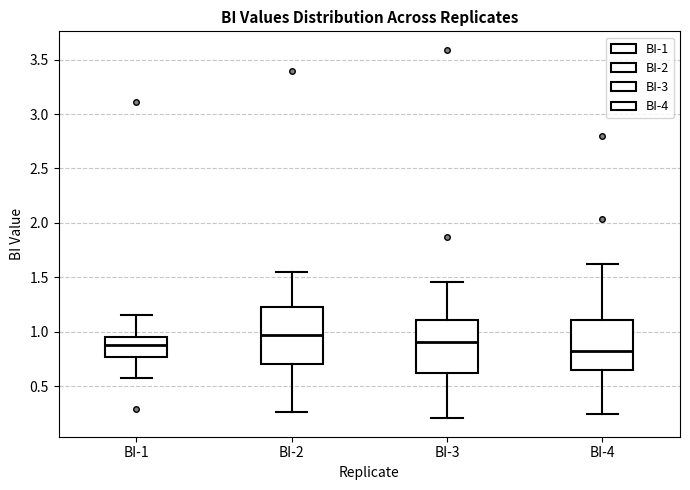

Which box has the highest median line?

BI-2